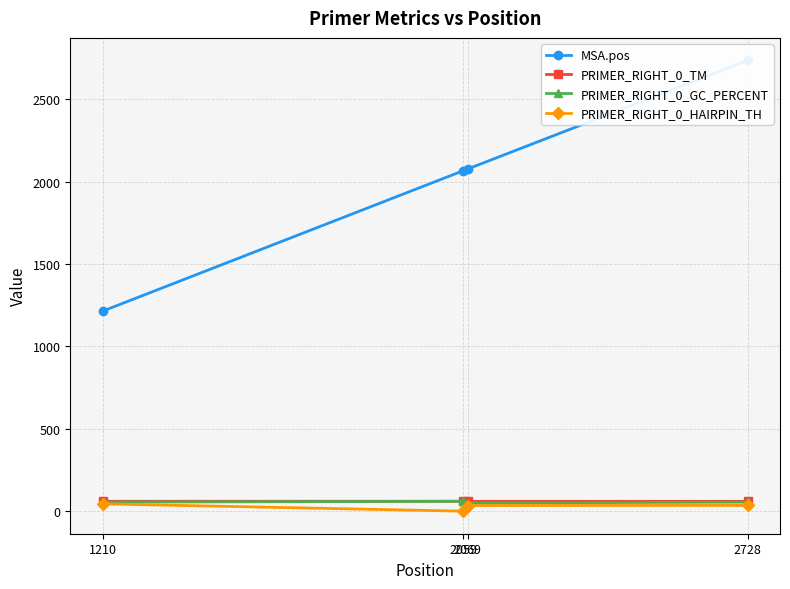

How many categories are shown in the chart?

4